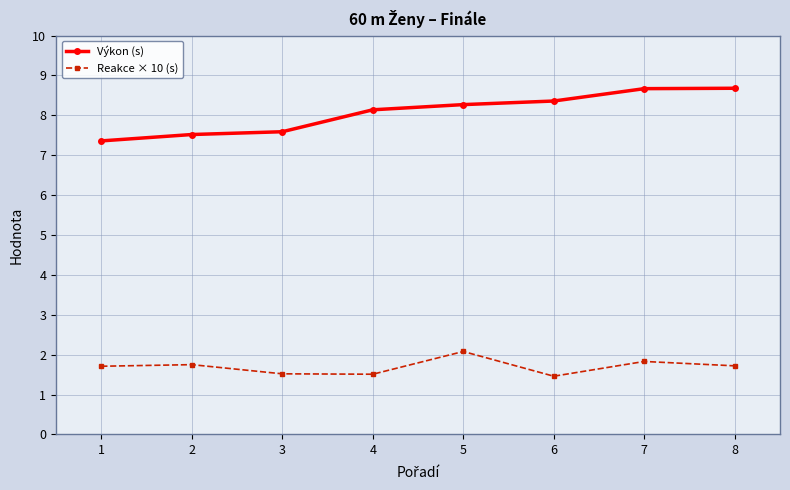

What is the value of the Výkon (s) point at the 6th from the left?

8.4